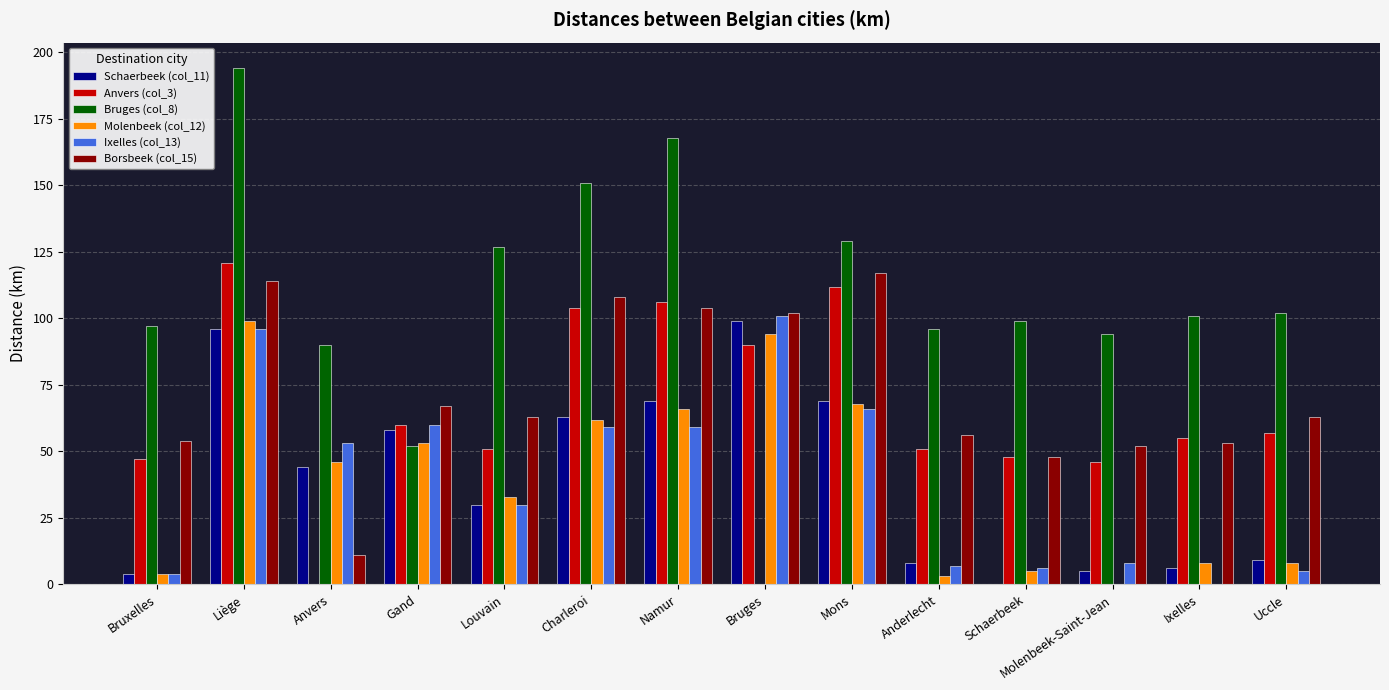

Is it true that Borsbeek (col_15) equals 102 at Bruges?

True